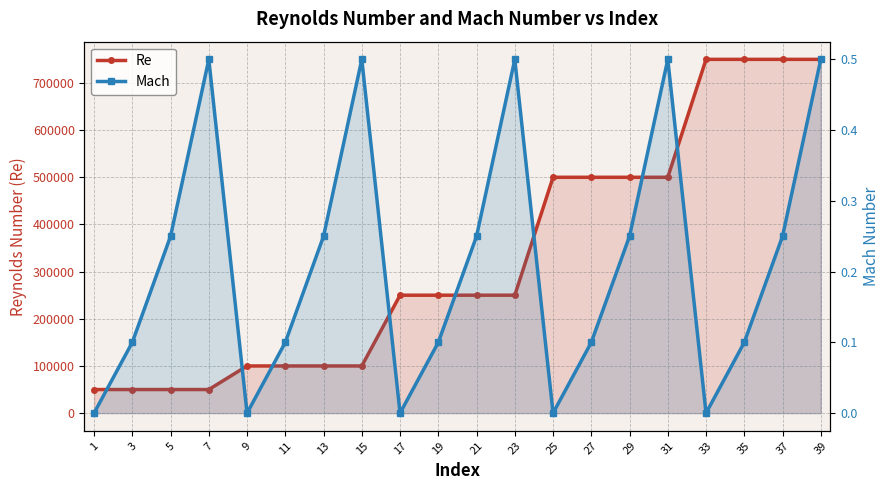

Which category has the highest value in the Re series?

33